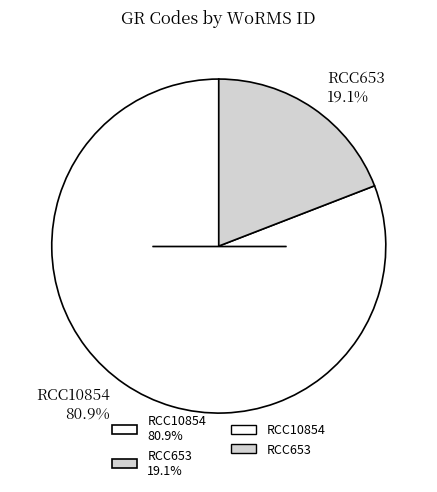

Is it true that RCC653 is 19% of the pie?

True